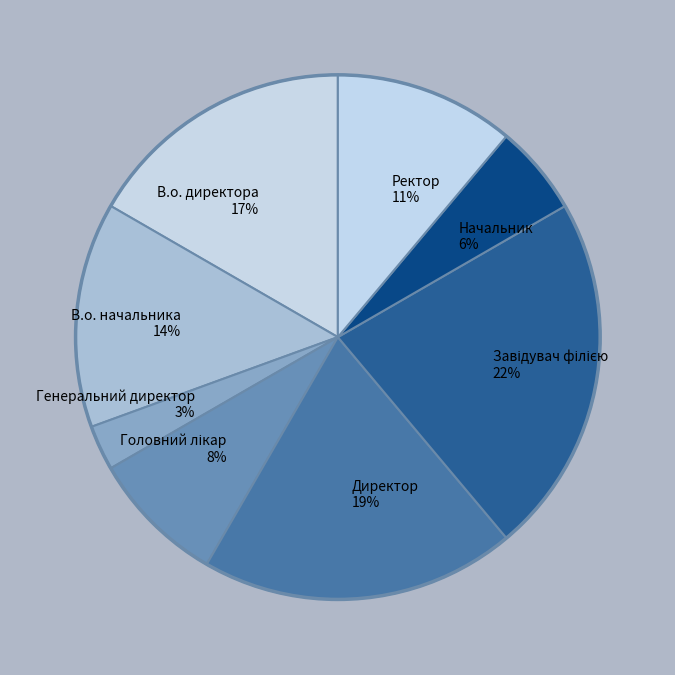

True or false: Ректор accounts for 11% of the total.

True